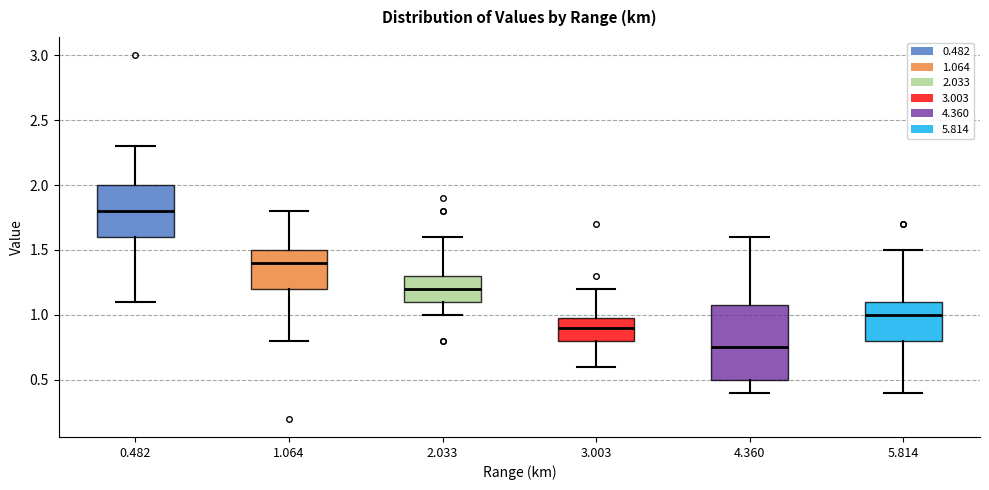

Which box has the lowest median line?

4.360